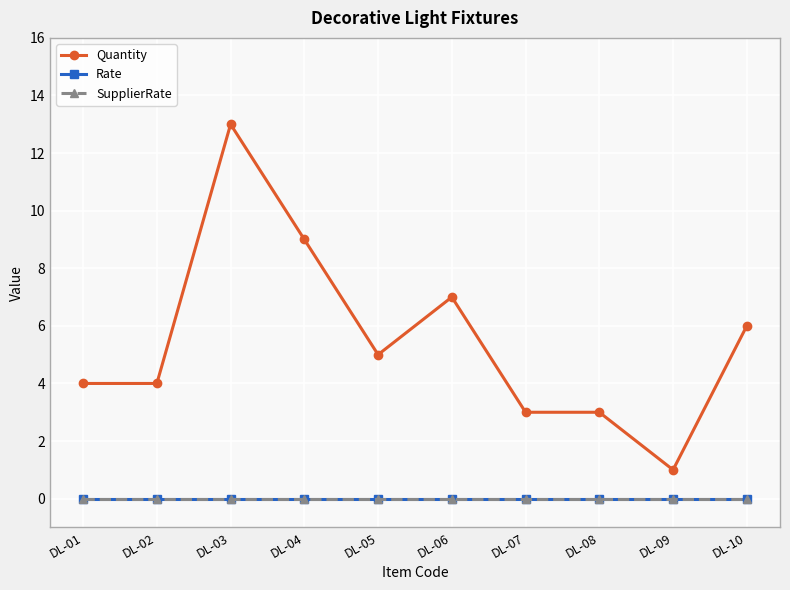

True or false: Rate and SupplierRate intersect in this chart.

False